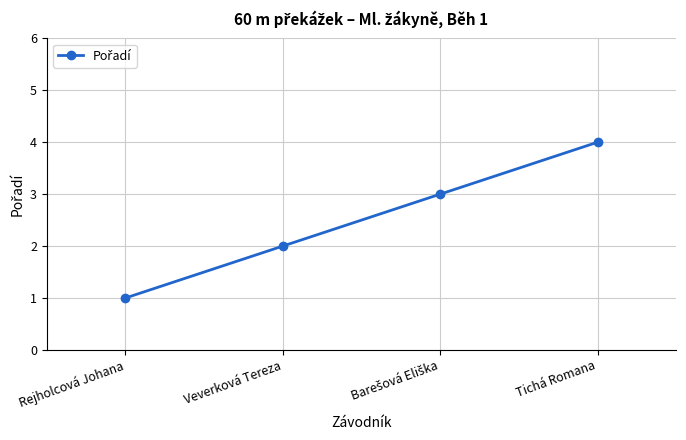

At which label is the value closest to 2?

Veverková Tereza